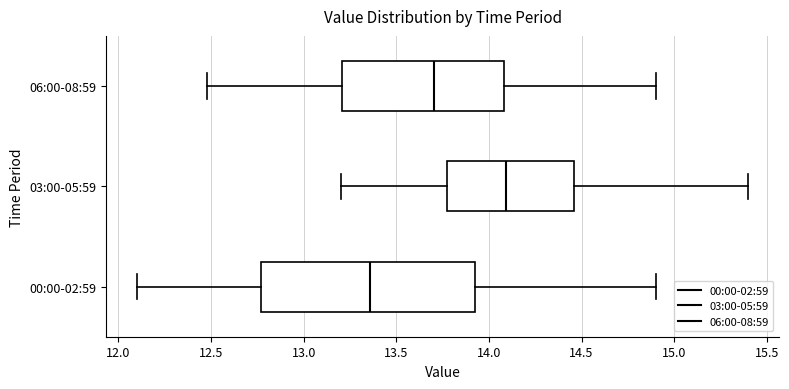

Which box has the furthest to the left median line?

00:00-02:59